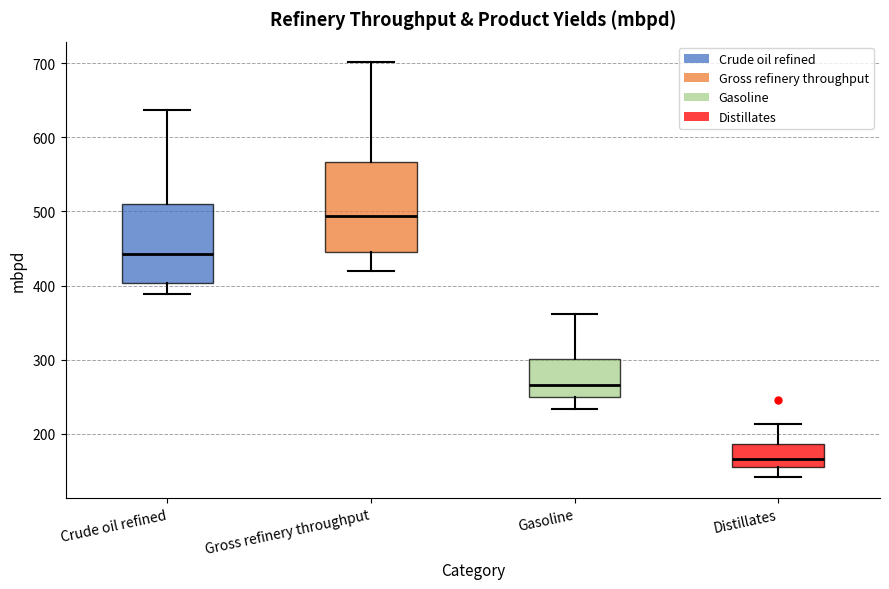

Which box is the tallest, from its lower edge to its upper edge?

Gross refinery throughput